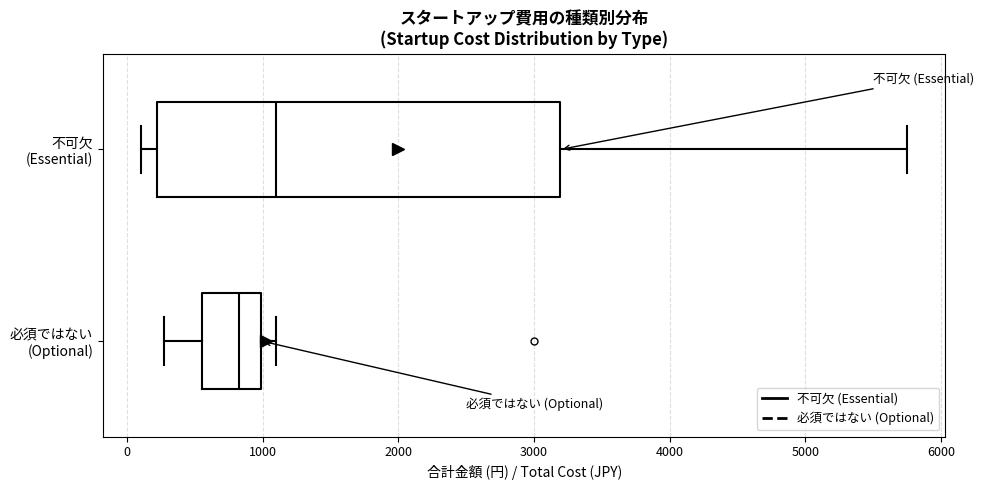

Where does the left whisker of the box for 必須ではない (Optional) end on the x-axis? The values are not printed on the chart, so give them approximately, as read against the axis.

300